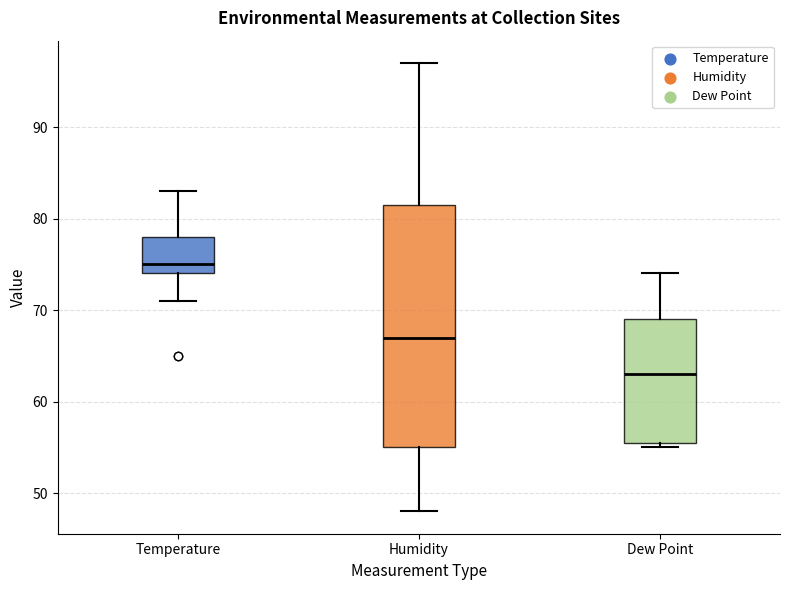

Which box is the tallest, from its lower edge to its upper edge?

Humidity